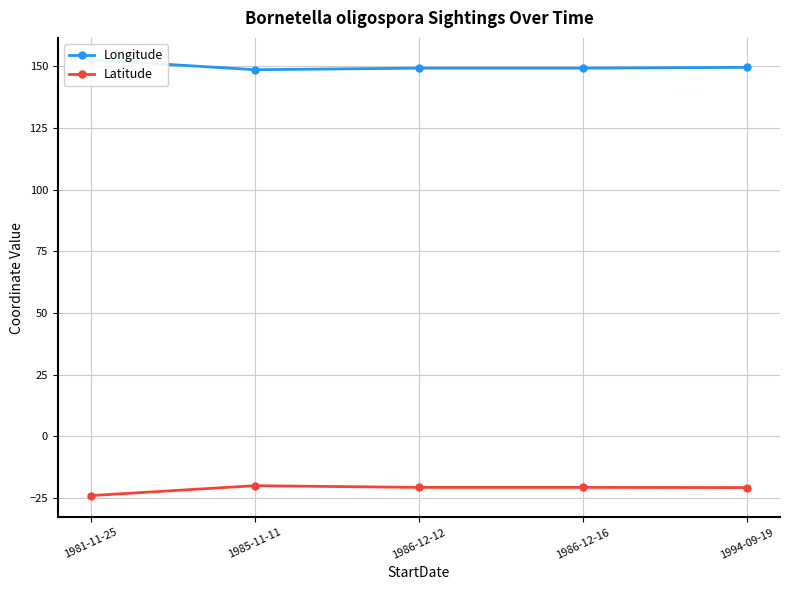

How many lines are shown in the chart?

2